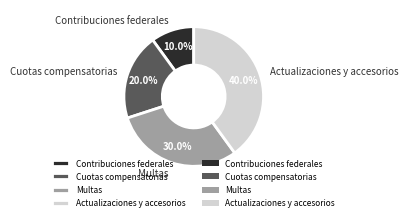

To the nearest percent, what portion does Actualizaciones y accesorios represent?

40%